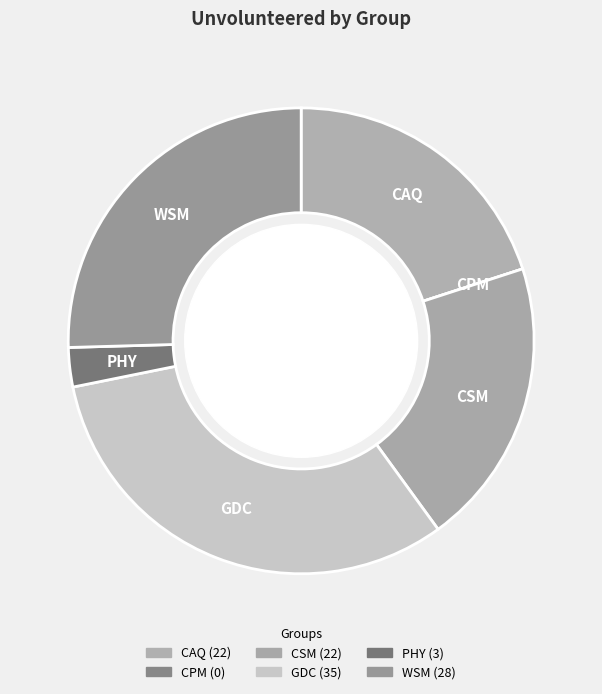

True or false: CAQ accounts for 20% of the total.

True